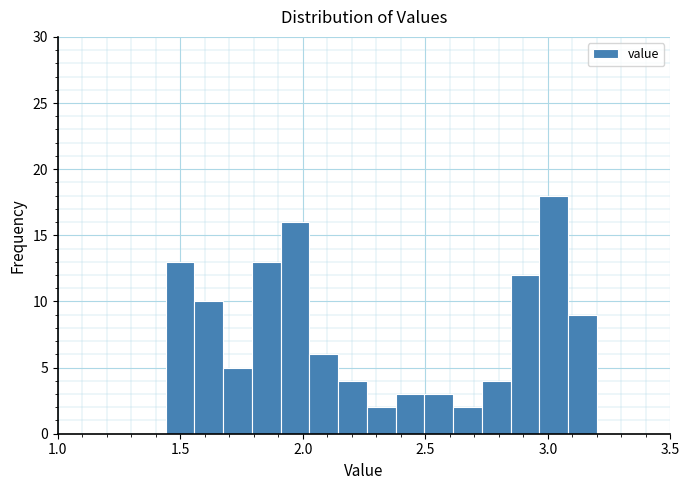

Read against the x-axis, roughly where is the centre of the tallest bar?

3.00